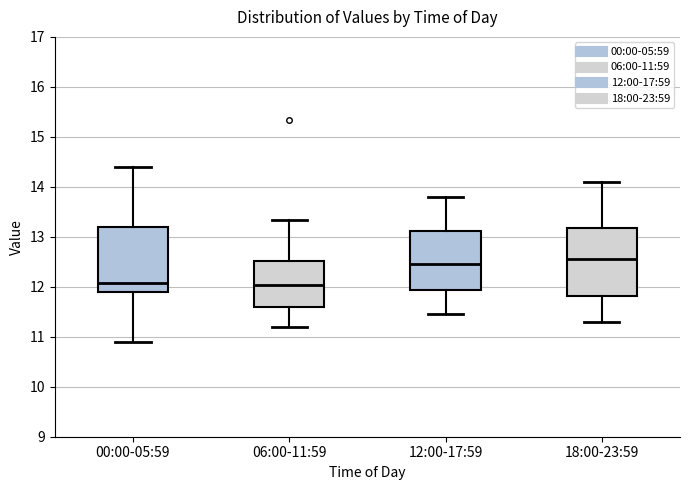

Which box has the highest median line?

18:00-23:59